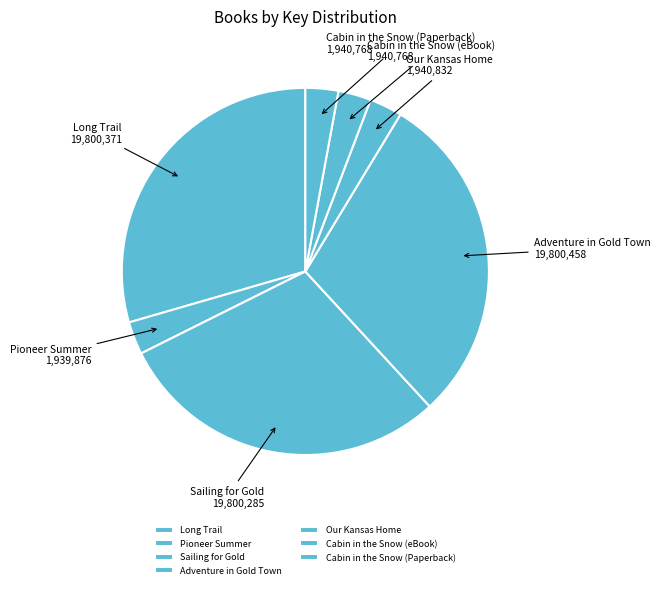

Count the number of slices in the pie.

7